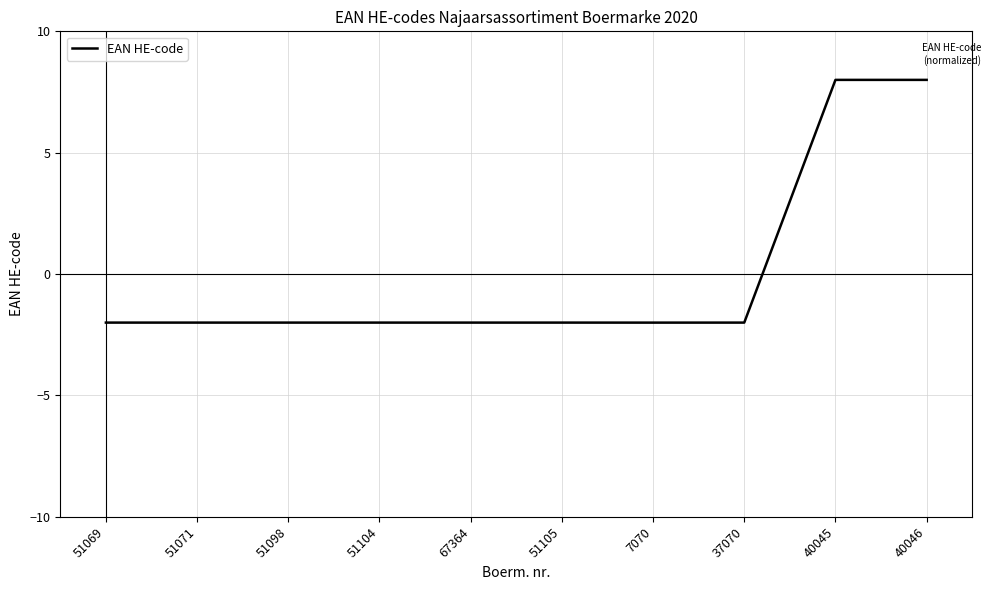

What position from the left is 40045?

9